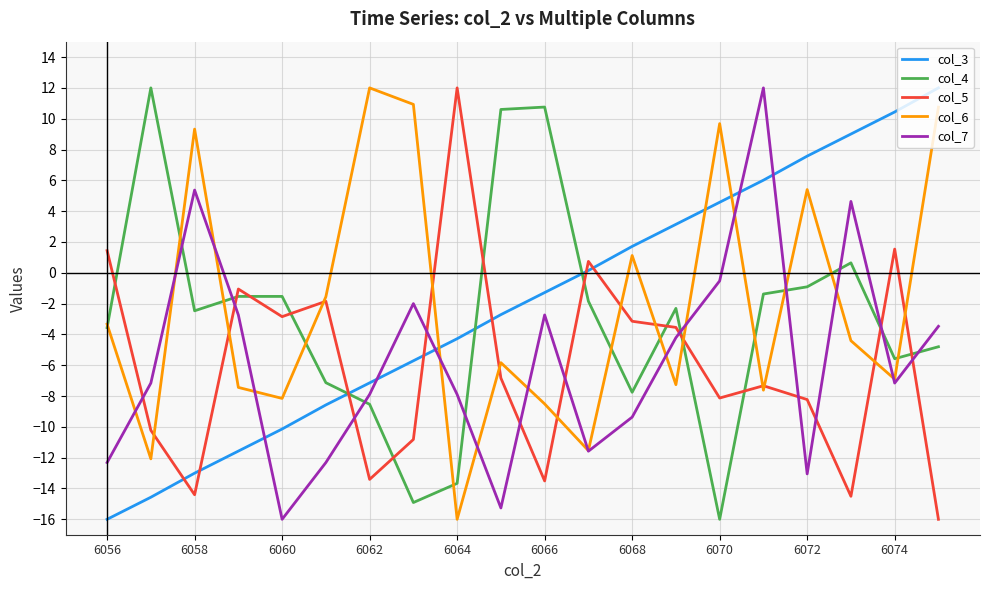

What is the minimum value for col_4?

-16.0